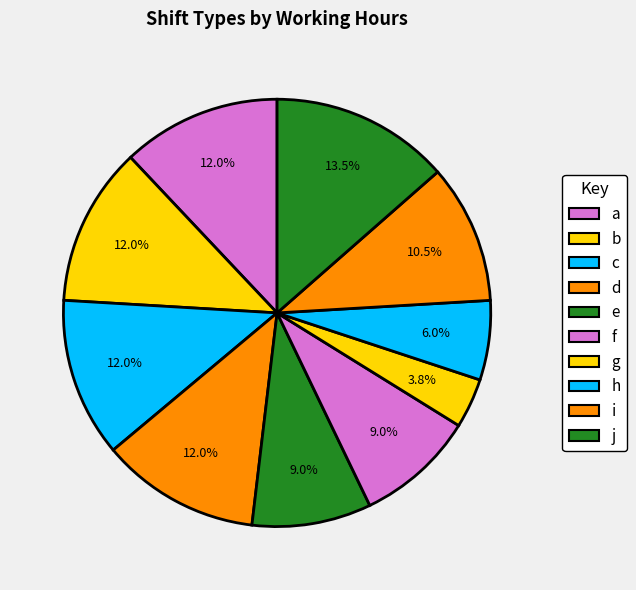

Which slice is the largest?

j